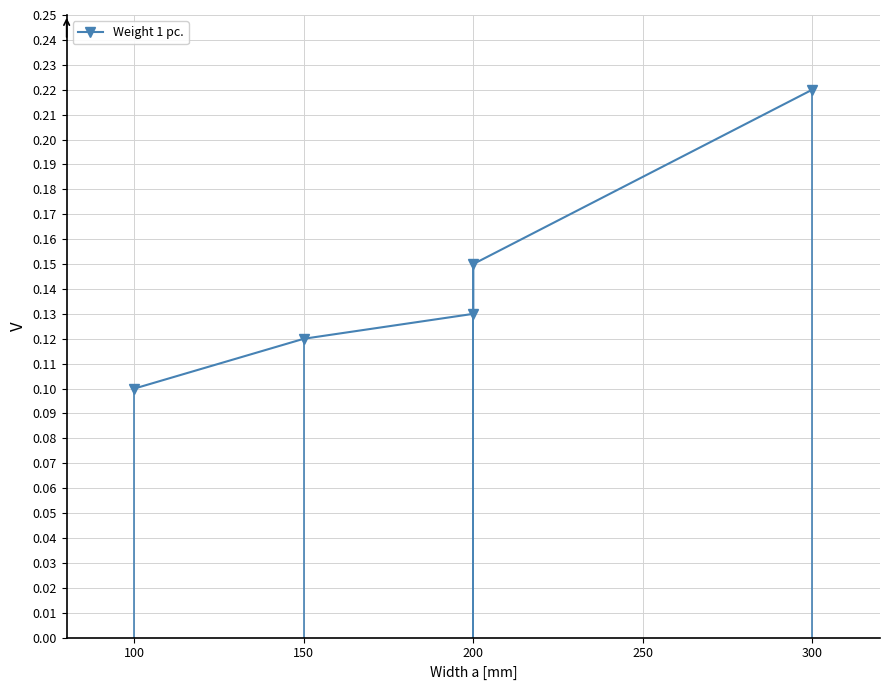

Reading left to right, what are all the values shown in this chart?

0.1	0.1	0.1	0.1	0.2